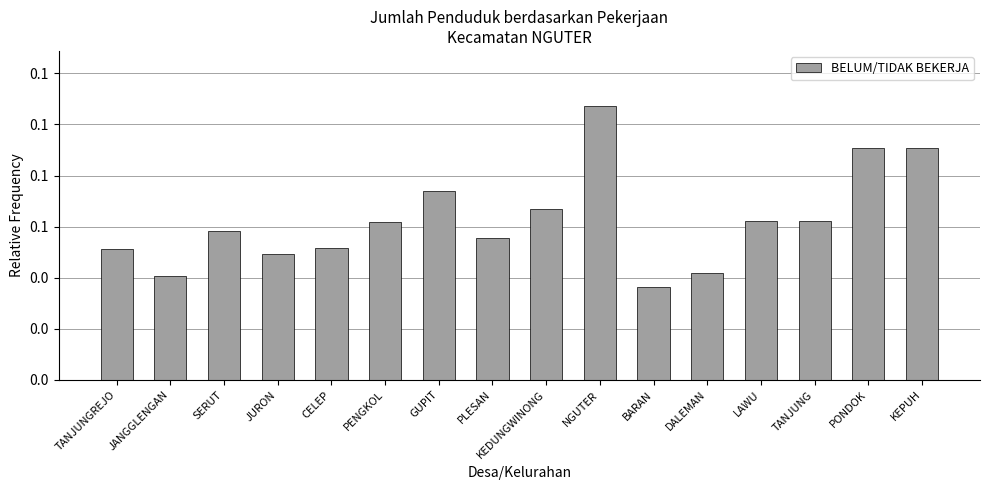

Does the chart contain any negative values?

No